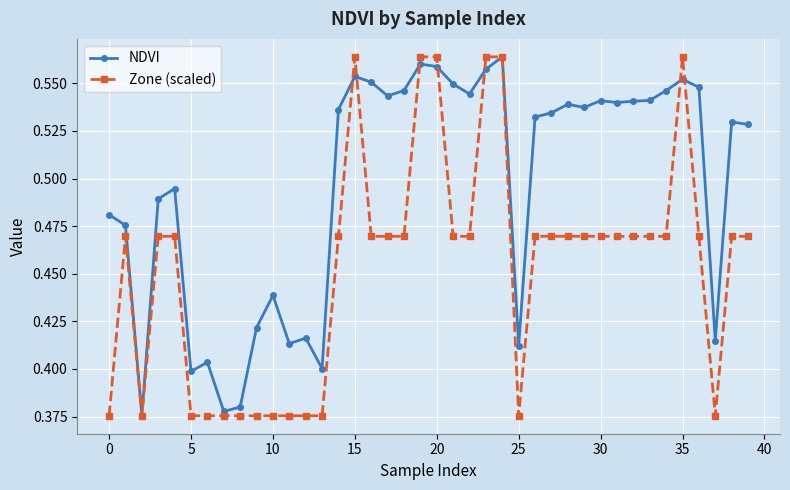

What are all the series names shown in the legend?

NDVI, Zone (scaled)